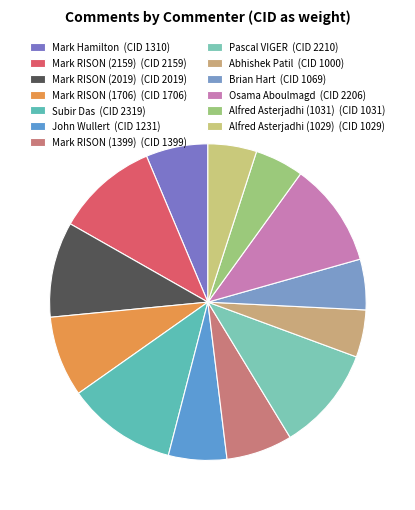

How many segments does this pie chart have?

13